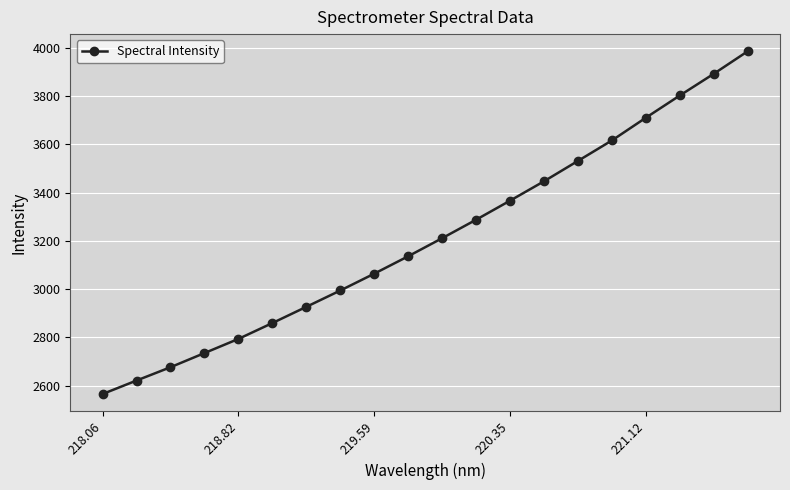

True or false: there are more than 0 points higher than both neighbors.

False